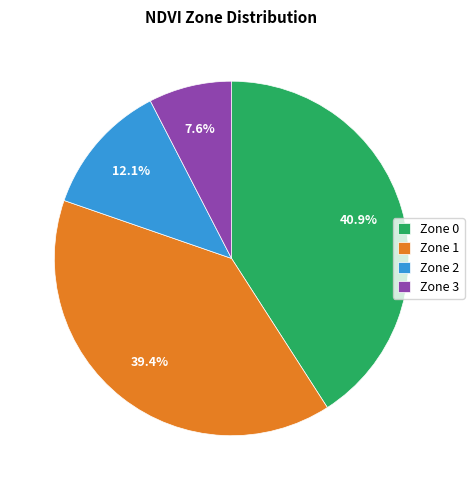

Combined, do Zone 2 and Zone 0 account for over 50%?

Yes